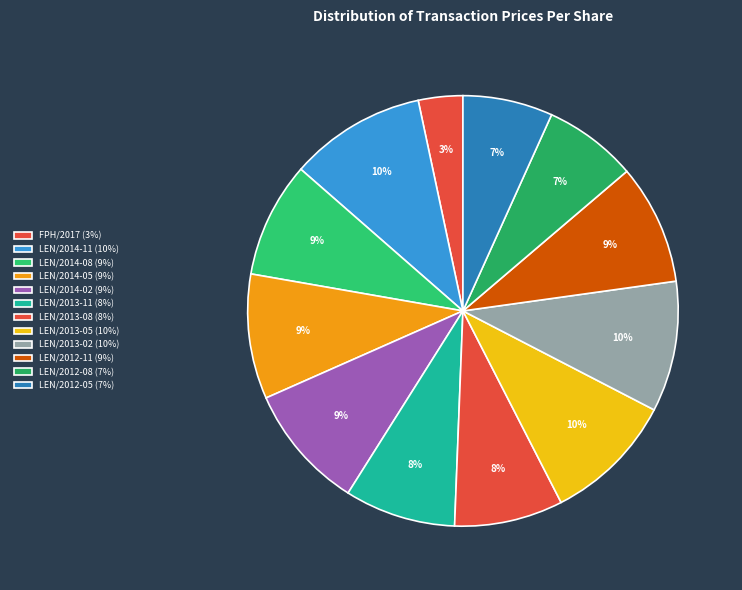

True or false: LEN/2012-08 accounts for 1% of the total.

False